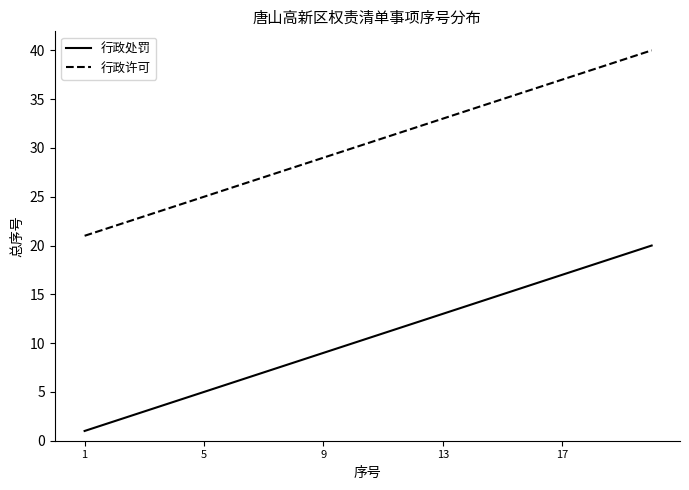

What is the greatest value displayed?

40